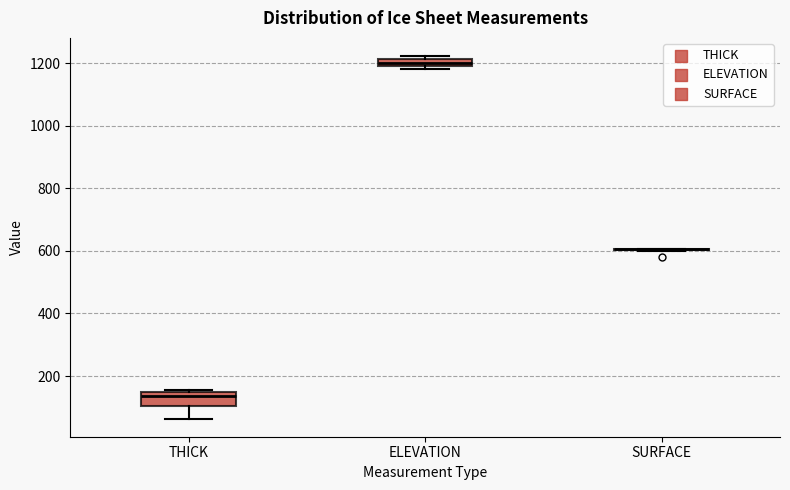

Where is the lower edge of the box for THICK on the y-axis? The values are not printed on the chart, so give them approximately, as read against the axis.

100